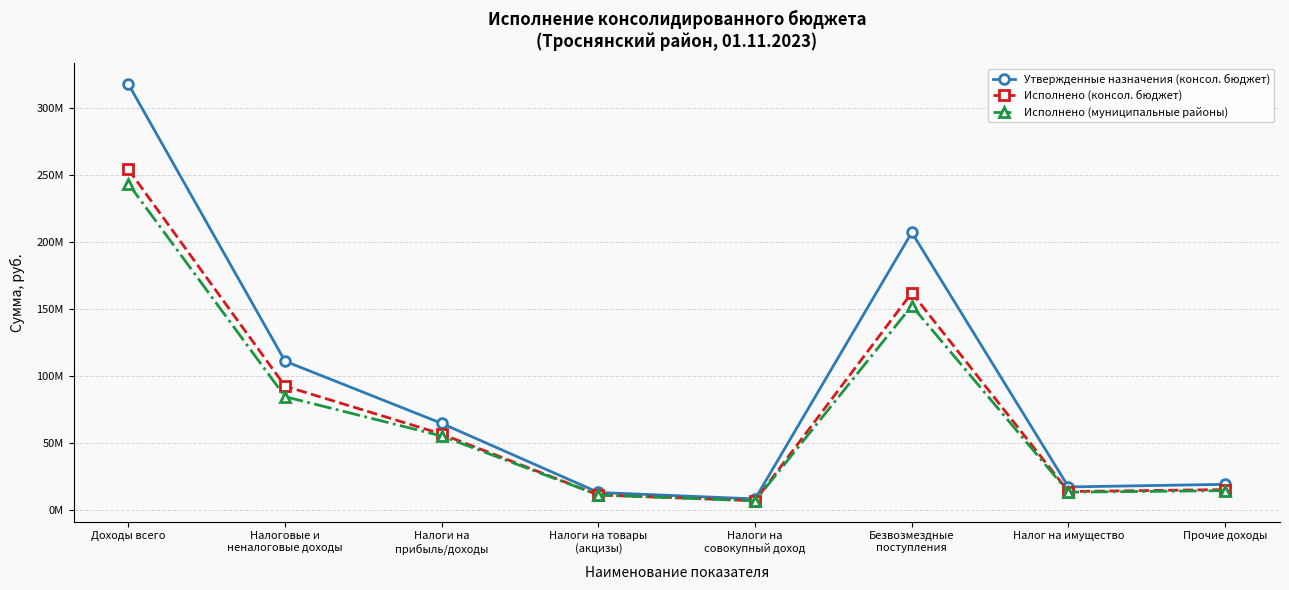

Rank the categories by Исполнено (консол. бюджет) value from highest to lowest.

Доходы всего, Безвозмездные
поступления, Налоговые и
неналоговые доходы, Налоги на
прибыль/доходы, Прочие доходы, Налог на имущество, Налоги на товары
(акцизы), Налоги на
совокупный доход